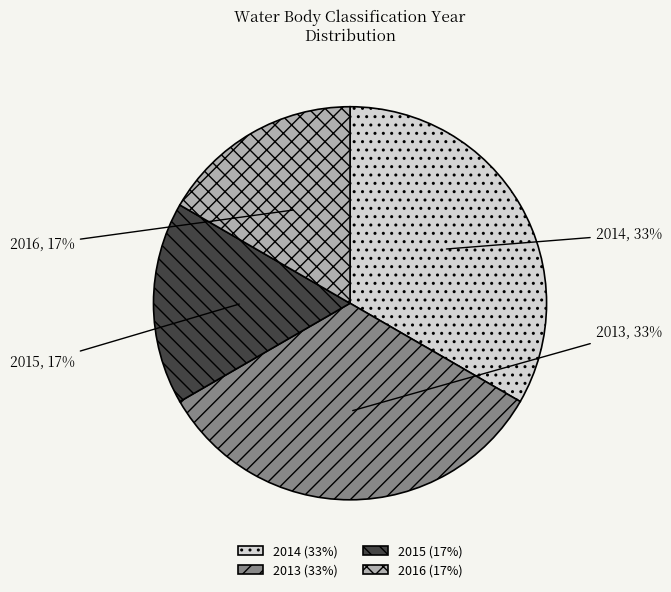

What is the ratio of the value at 2014 to the value at 2013?

1.0